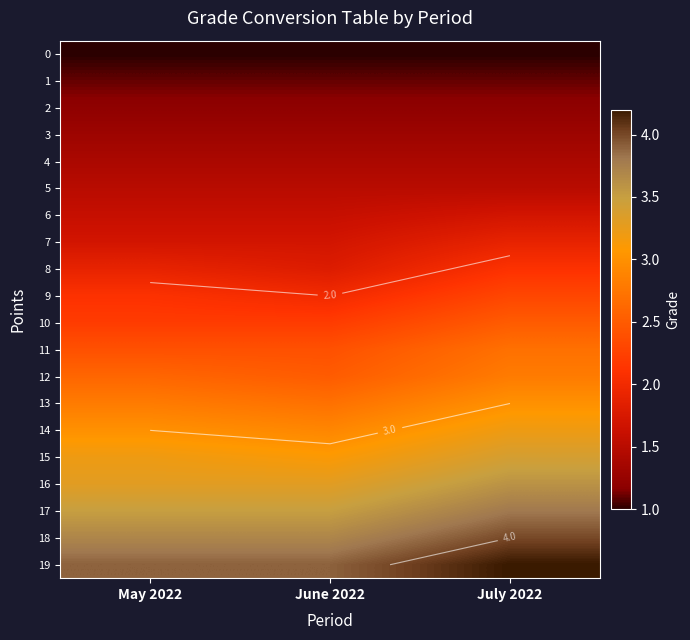

Is the value of 11 at May 2022 greater than the value of 19 at May 2022?

No